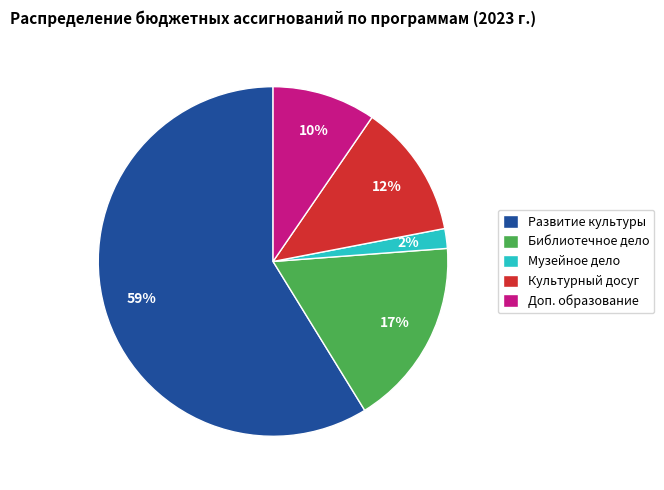

How many slices are in this pie chart?

5